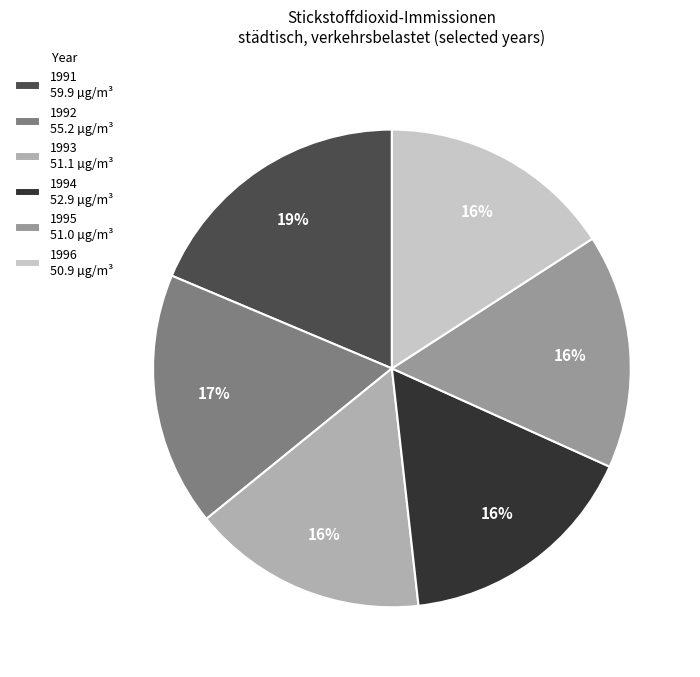

How many slices are in this pie chart?

6